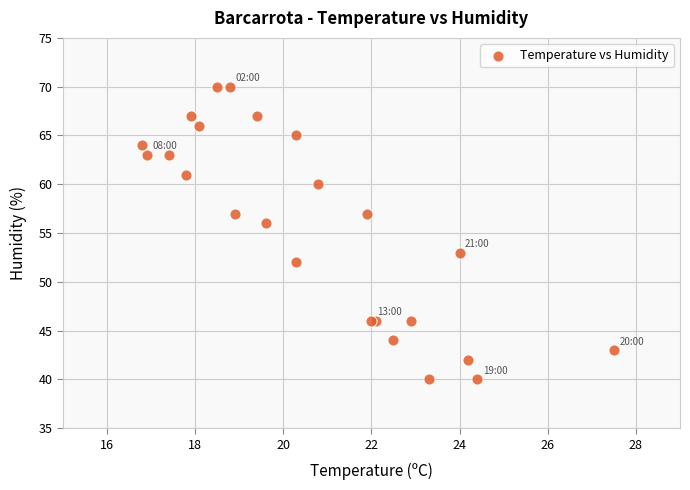

What Y value in the scatter plot is closest to 55?

56